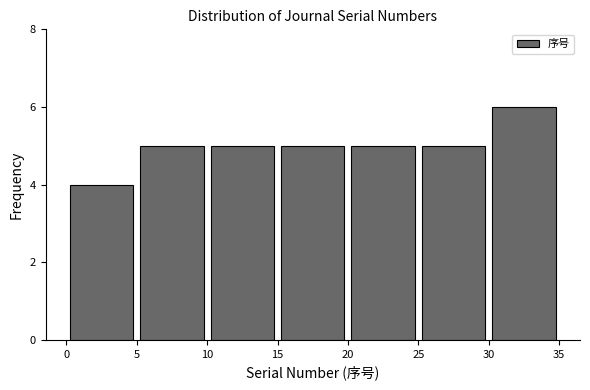

Which range on the x-axis has the tallest bar?

30 to 35